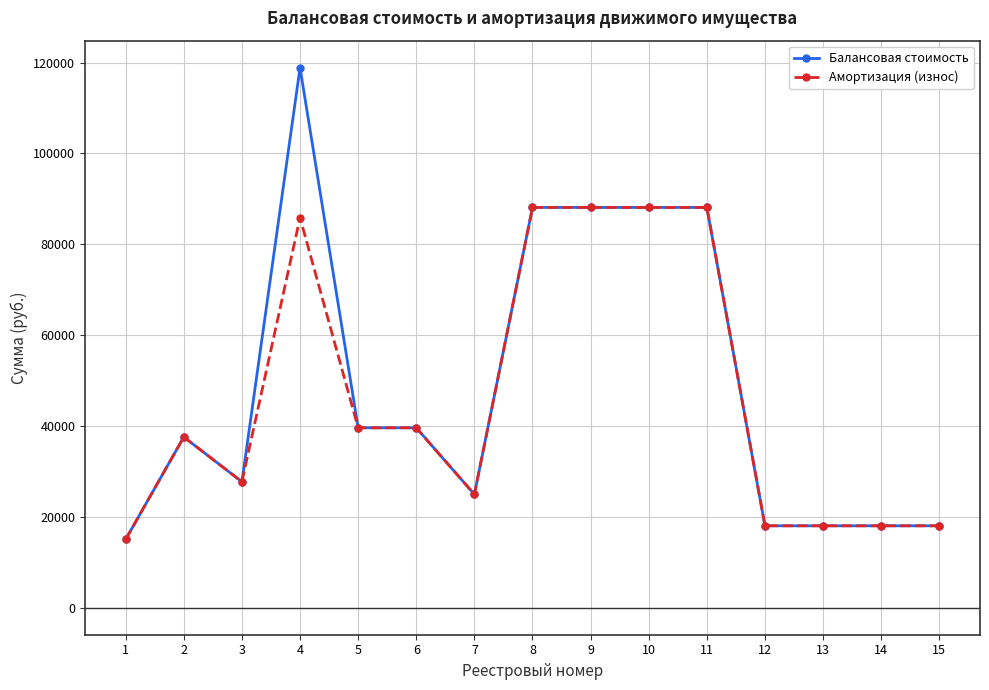

The value of Амортизация (износ) at 12 is 18033.3. True or false?

True